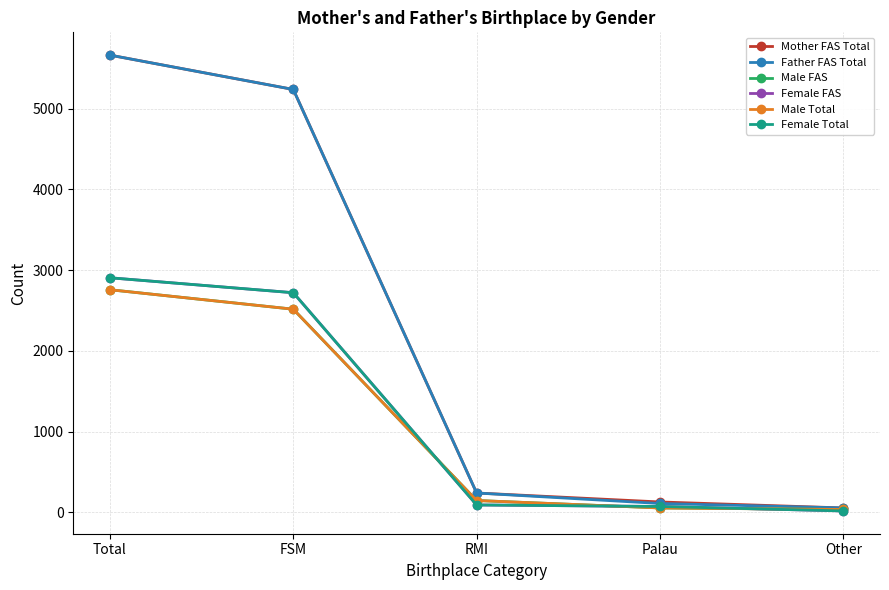

True or false: Male FAS and Male Total cross at least once.

False